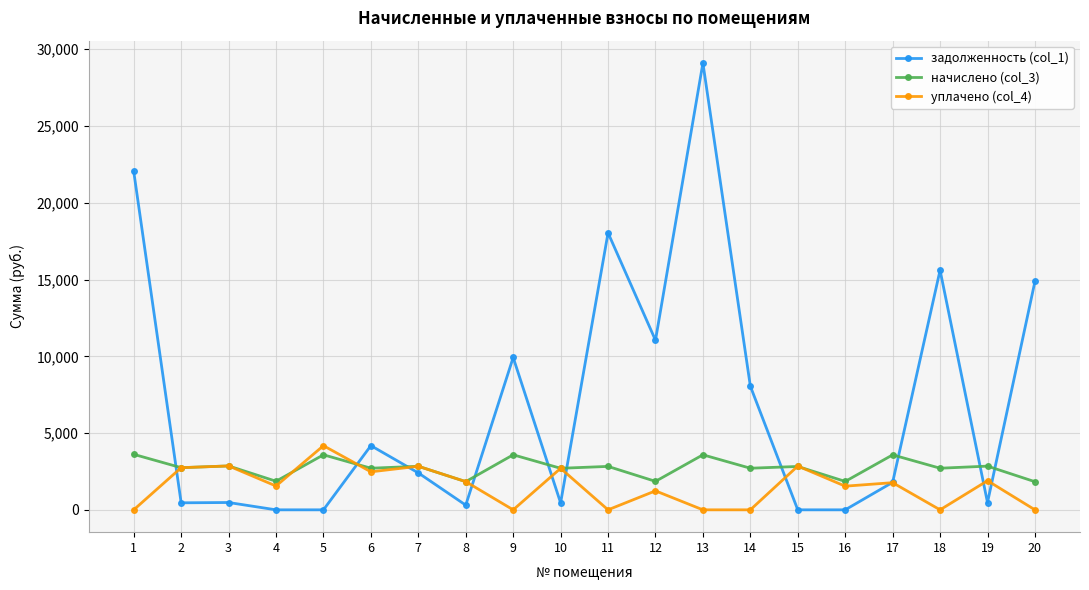

Which category has the highest value in the задолженность (col_1) series?

13